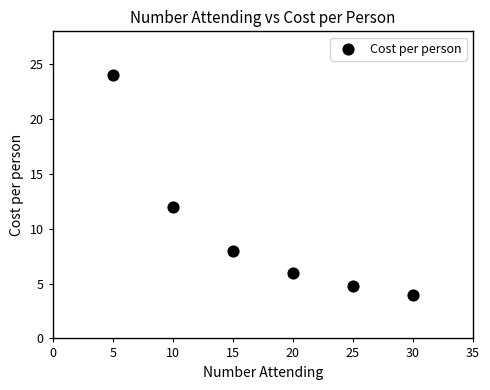

What Y value in the scatter plot is closest to 14?

12.0